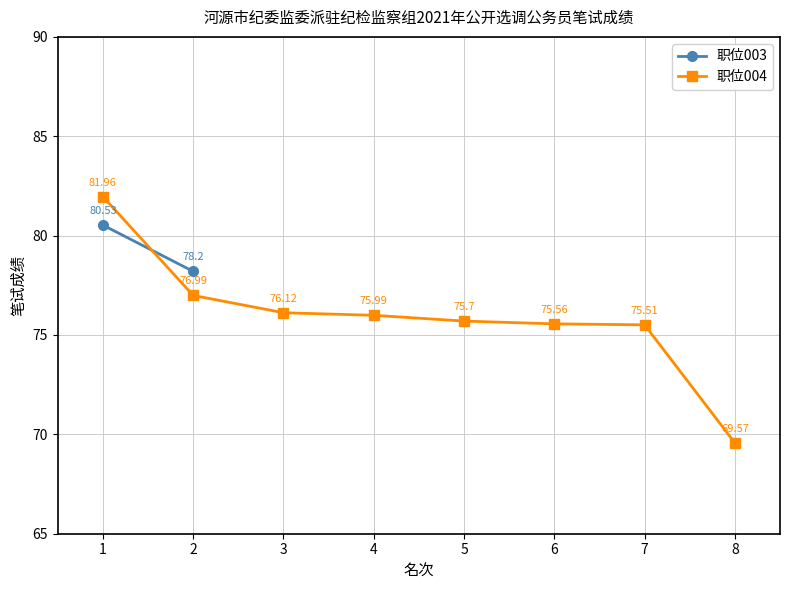

Read the value at 1.

82.0